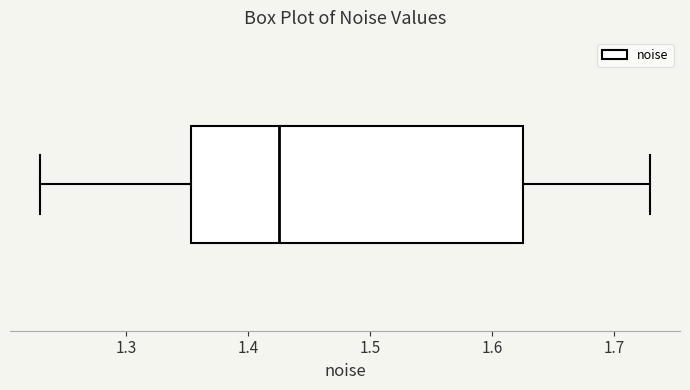

Read this box plot against the x-axis: the position of the median line, the range covered by the box, and the ends of both whiskers. The values are not printed on the chart, so give them approximately, as read against the axis.

median 1.42, box 1.35 to 1.63, whiskers 1.23 to 1.73